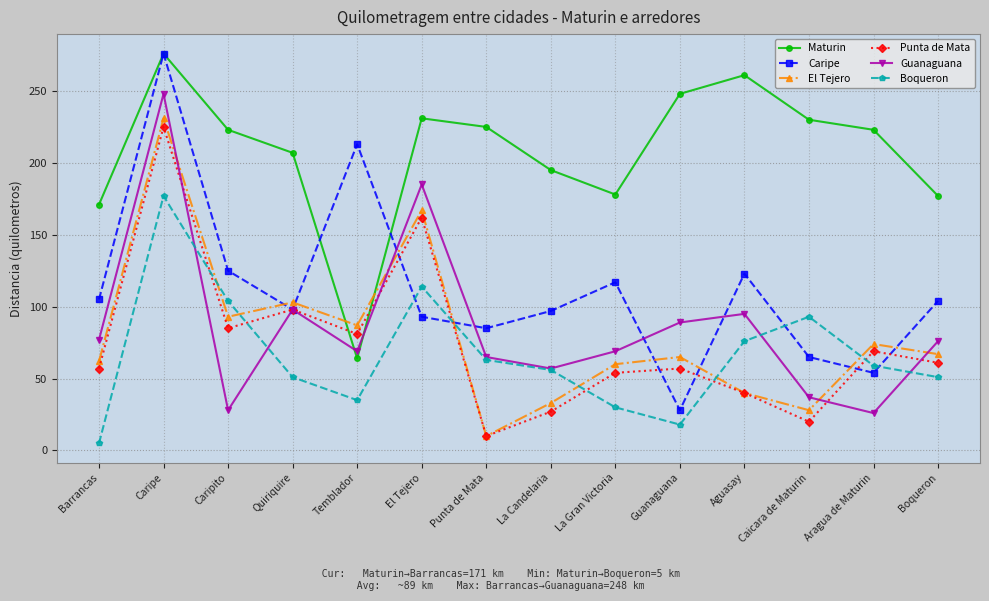

At which category does the chart reach its minimum across all series?

Barrancas